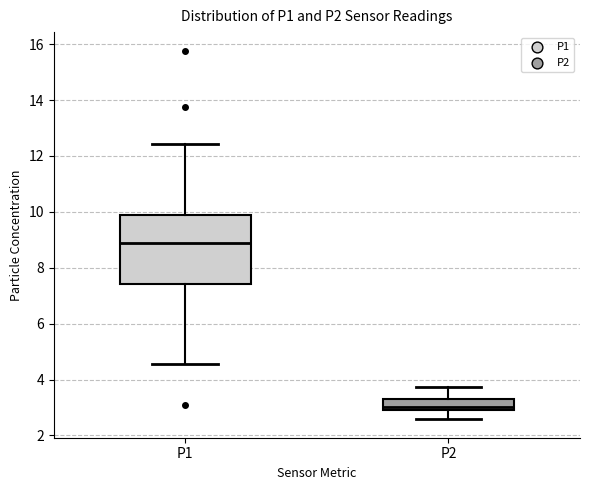

Reading left to right, read every box against the y-axis: the position of its median line, the range the box covers, and the ends of its whiskers. The values are not printed on the chart, so give them approximately, as read against the axis.

P1: median 8.8, box 7.4 to 9.8, whiskers 4.6 to 12.4
P2: median 3.0, box 2.8 to 3.4, whiskers 2.6 to 3.8